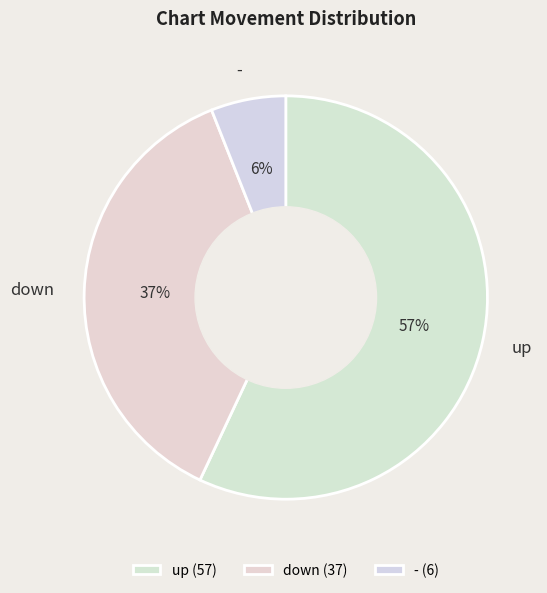

How many slices are in this pie chart?

3